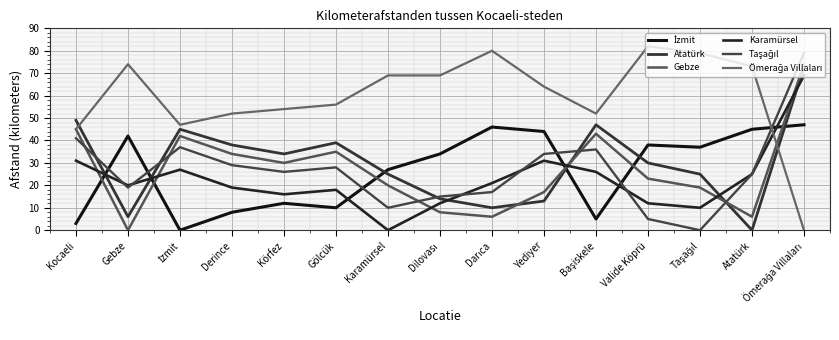

Reading left to right, list all the values displayed in this chart.

İzmit: 3	42	0	8	12	10	27	34	46	44	5	38	37	45	47
Atatürk: 49	6	45	38	34	39	25	14	10	13	47	30	25	0	73
Gebze: 45	0	42	34	30	35	20	8	6	17	43	23	19	6	74
Karamürsel: 31	20	27	19	16	18	0	12	21	31	26	12	10	25	69
Taşağıl: 41	19	37	29	26	28	10	15	17	34	36	5	0	25	79
Ömerağa Villaları: 45	74	47	52	54	56	69	69	80	64	52	82	79	73	0